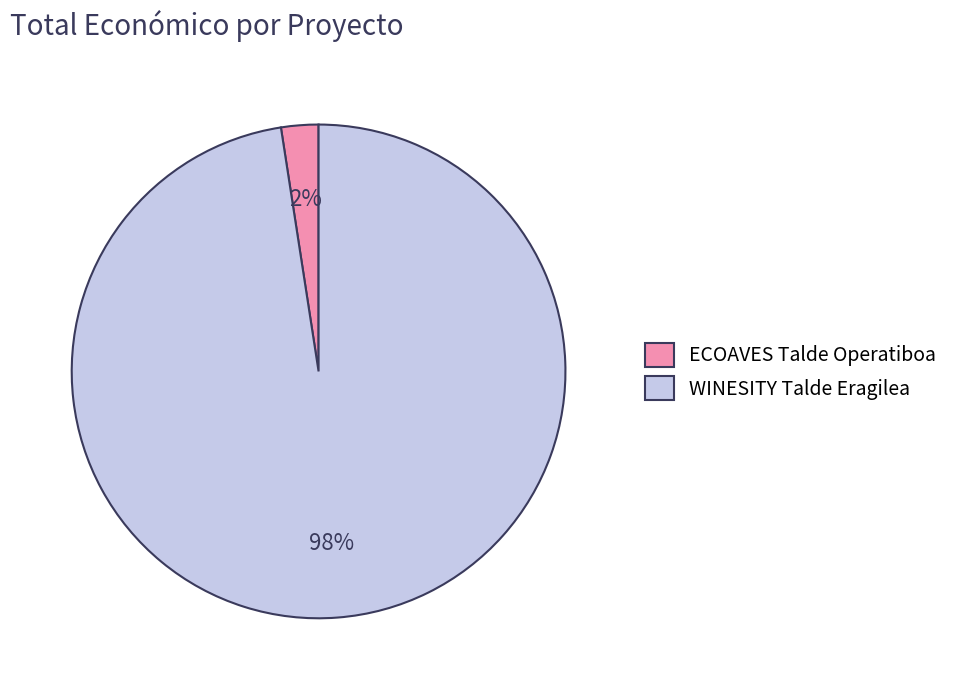

Is ECOAVES Talde Operatiboa the majority of the pie?

No